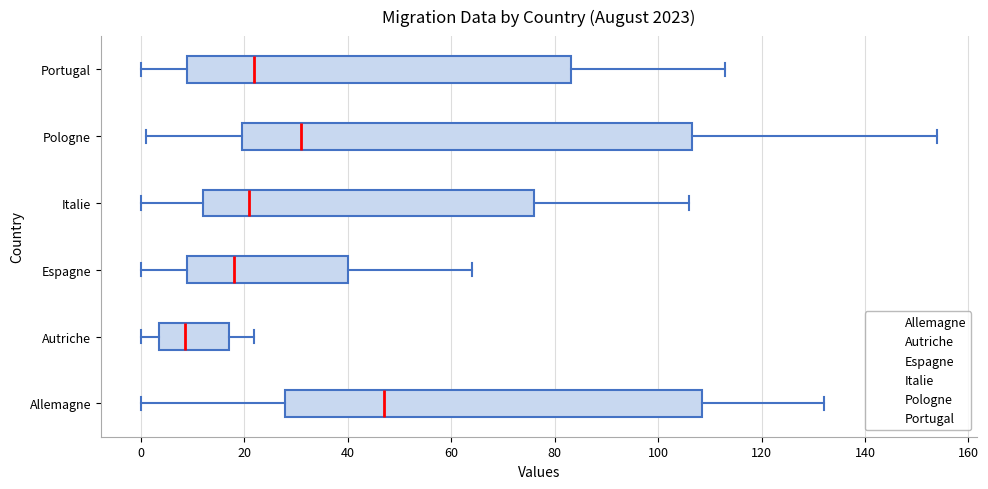

Which box is the widest, from its left edge to its right edge?

Pologne